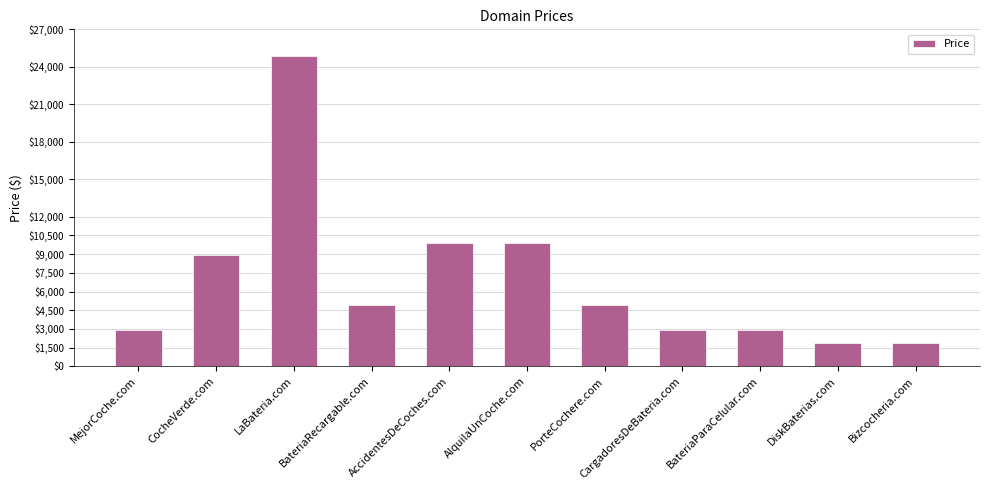

What is the difference between the values at LaBateria.com and AlquilaUnCoche.com?

15000